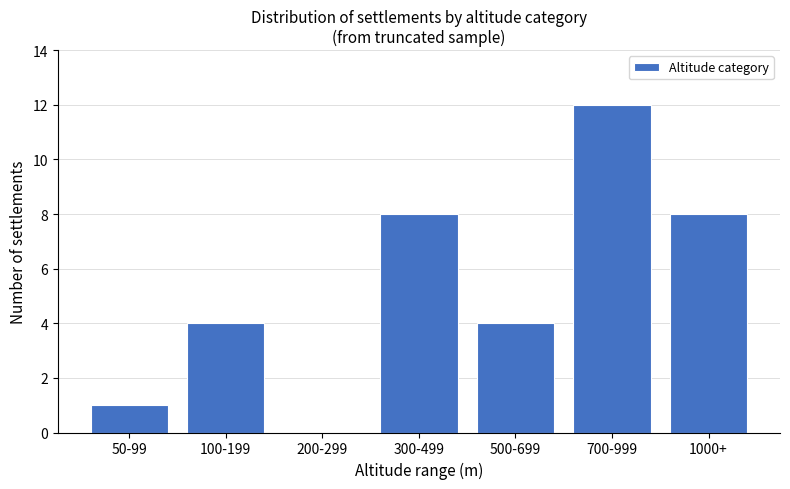

Reading left to right, extract all data points from this chart.

50-99=1	100-199=4	200-299=0	300-499=8	500-699=4	700-999=12	1000+=8